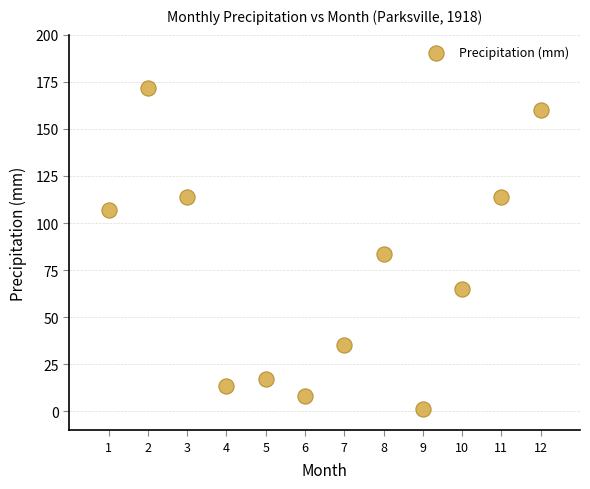

What Y value in the scatter plot is closest to 86?

83.8